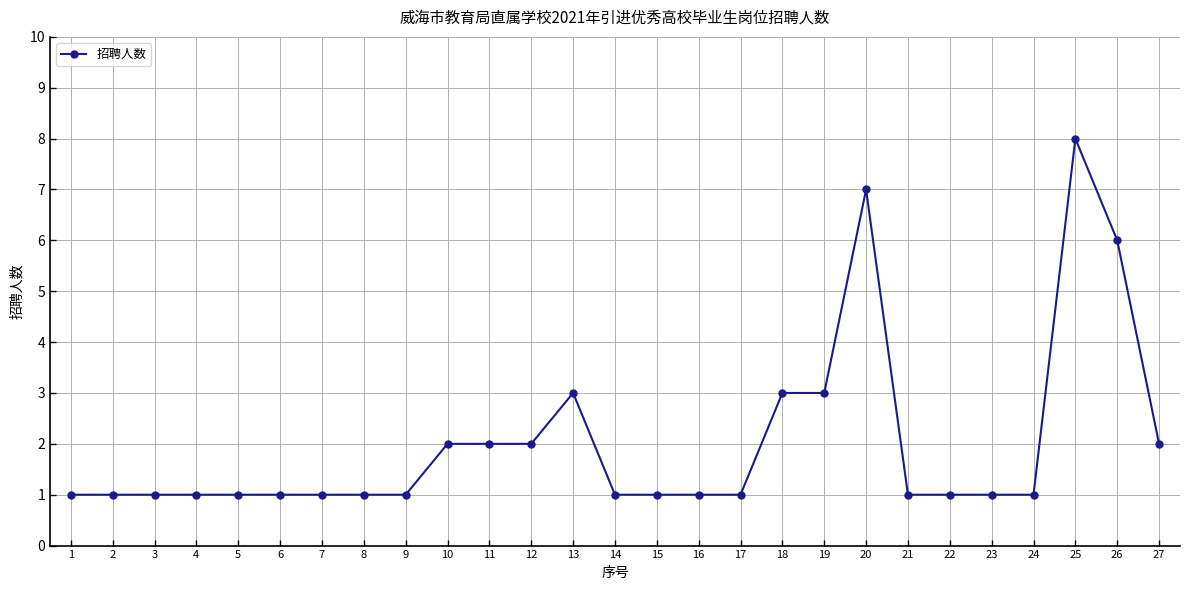

How many categories are shown in the chart?

27